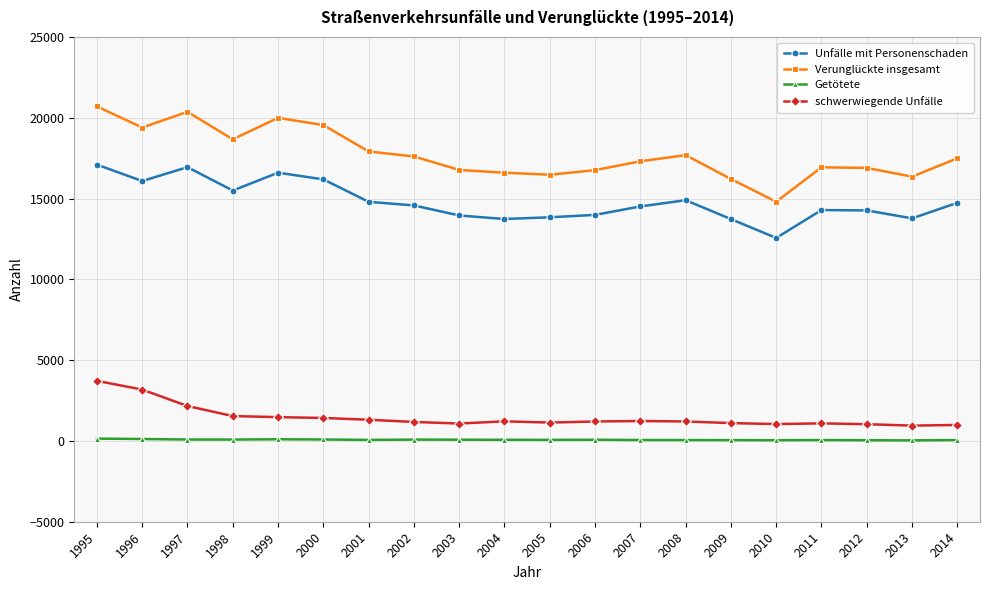

How many values in the Verunglückte insgesamt series are below 17491?

10